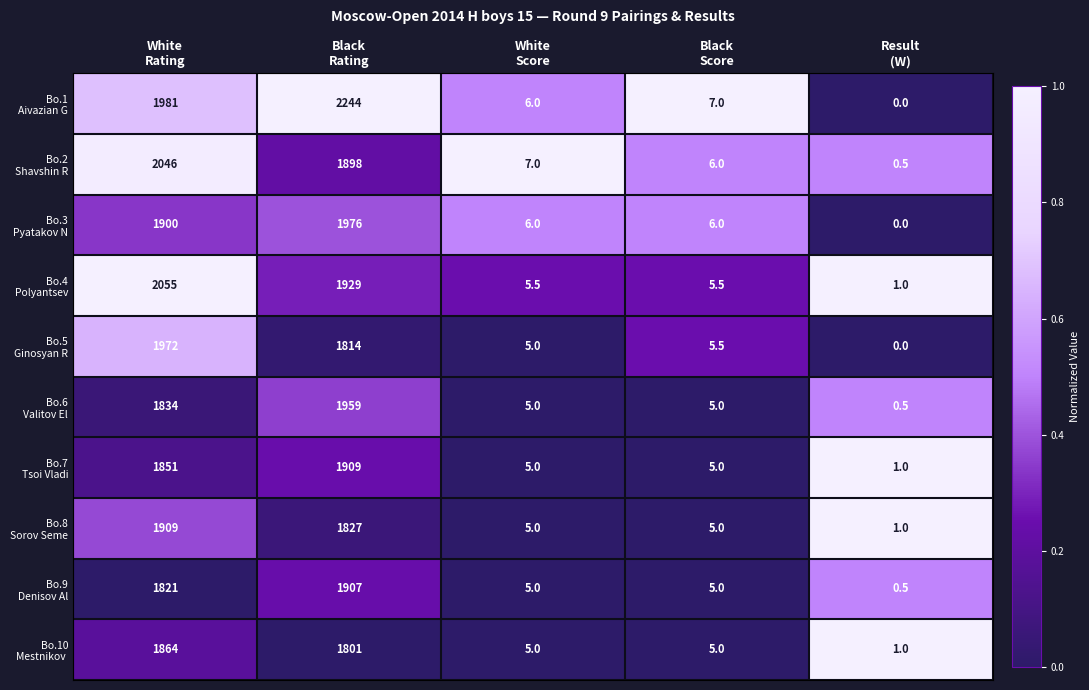

Count the number of categories in the chart.

5